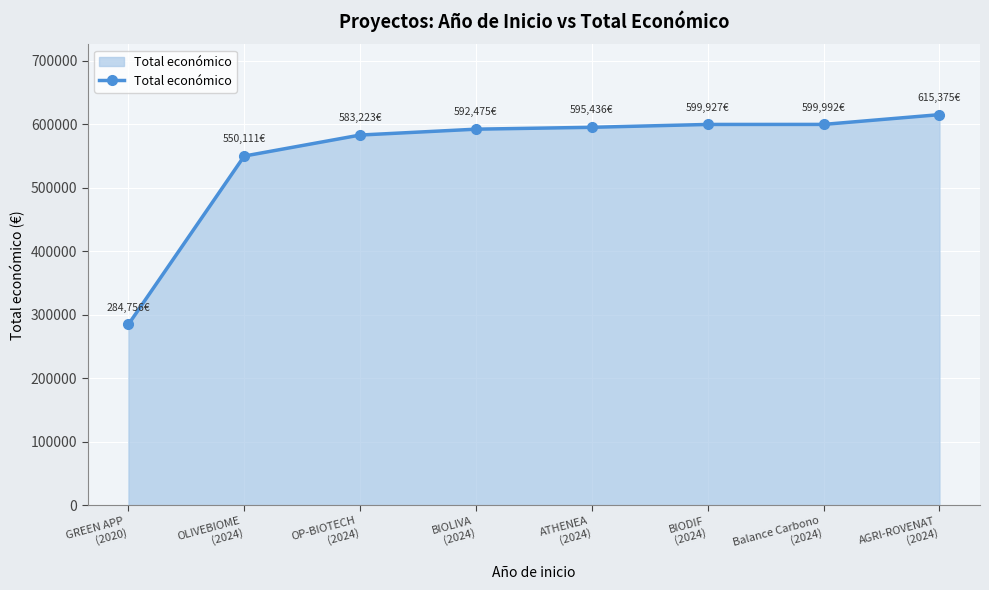

True or false: the data shows 284756 at GREEN APP
(2020).

True